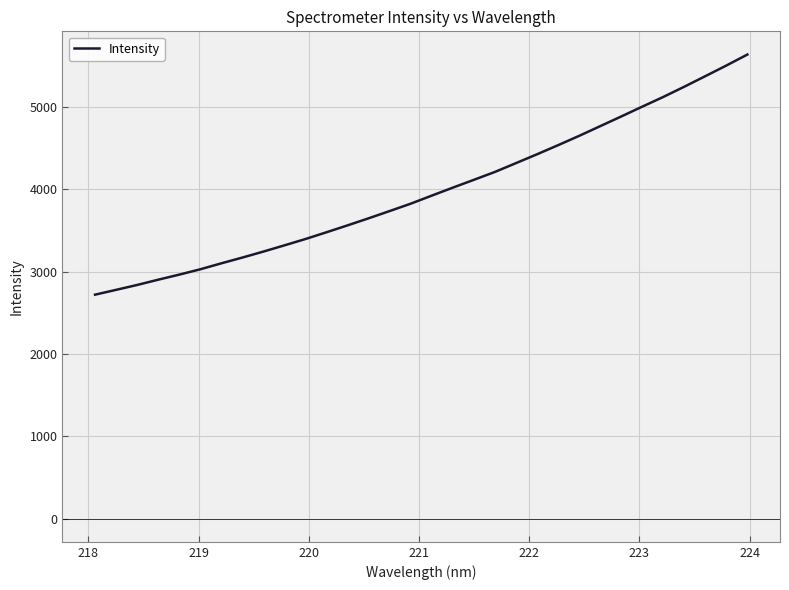

What is the minimum value shown in the chart?

2719.1